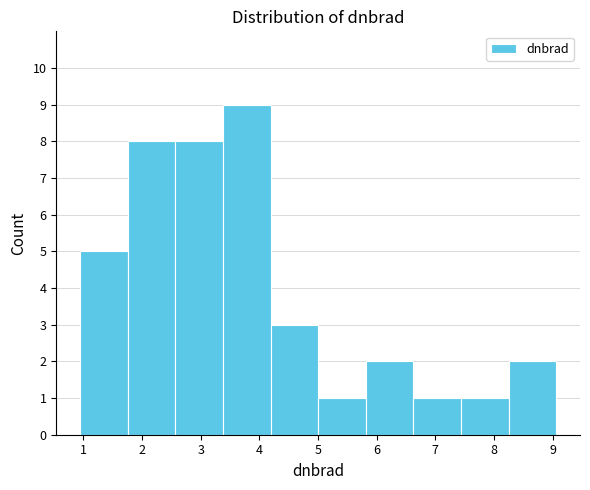

Reading left to right, list every bar in this chart as the range it spans on the x-axis followed by its height. Neither the bar edges nor the heights are printed on the chart, so give them approximately, as read against the axes.

0.9 to 1.8: 5
1.8 to 2.6: 8
2.6 to 3.4: 8
3.4 to 4.2: 9
4.2 to 5.0: 3
5.0 to 5.8: 1
5.8 to 6.6: 2
6.6 to 7.4: 1
7.4 to 8.3: 1
8.3 to 9.1: 2